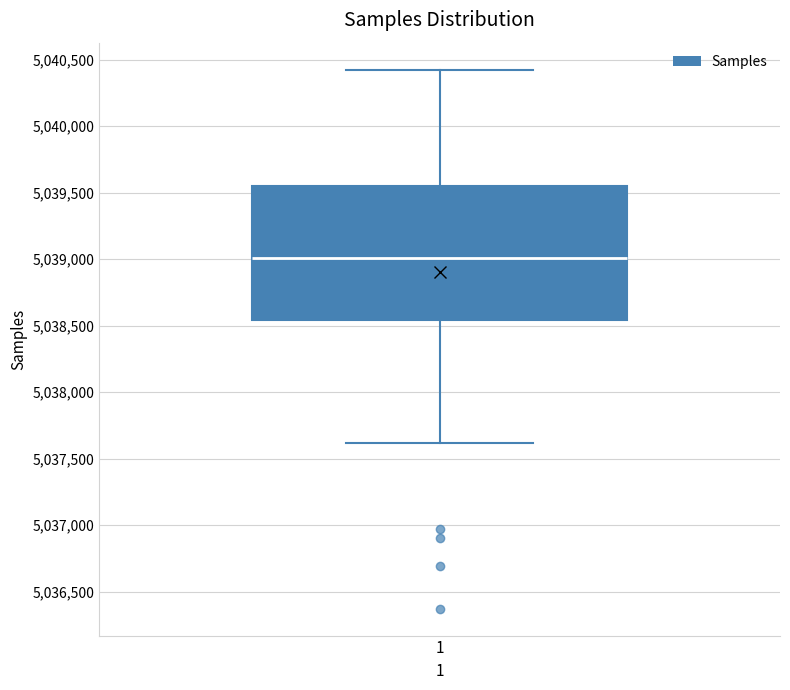

Read this box plot against the y-axis: the position of the median line, the range covered by the box, and the ends of both whiskers. The values are not printed on the chart, so give them approximately, as read against the axis.

median 5039000, box 5038550 to 5039550, whiskers 5037600 to 5040450